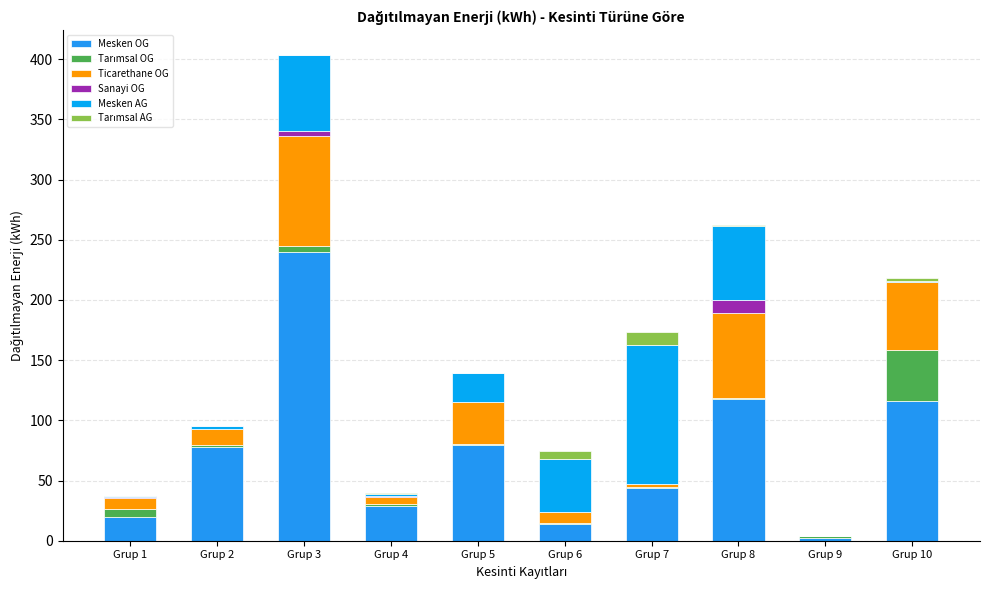

Count the number of categories in the chart.

10